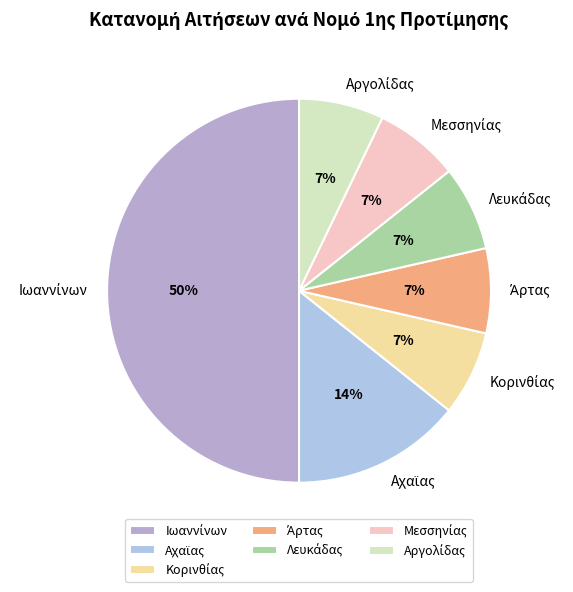

How many segments does this pie chart have?

7